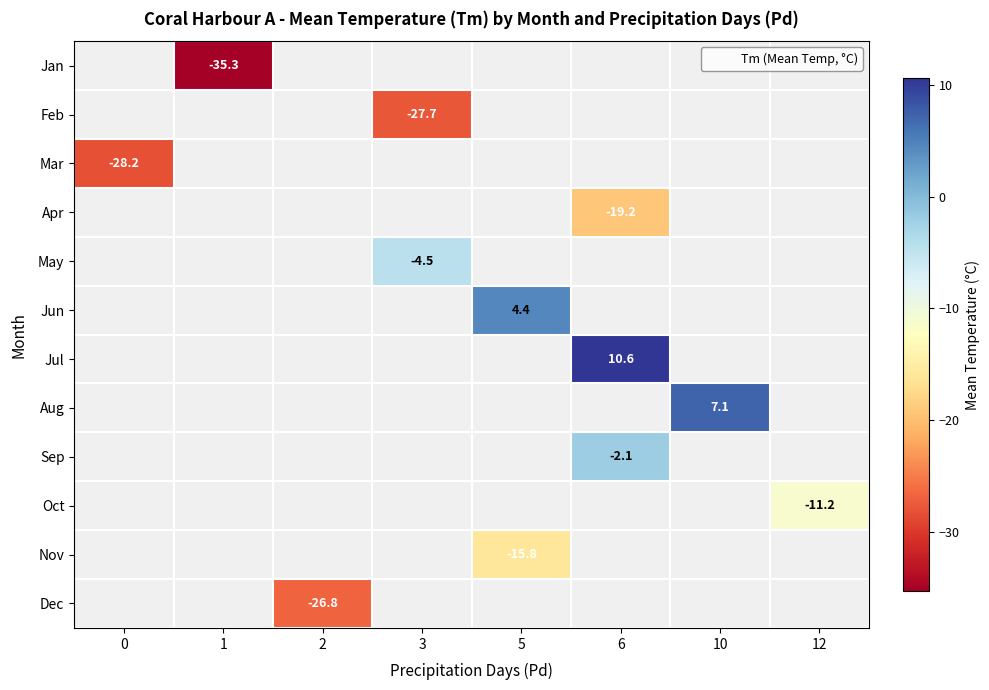

The Dec series shows -15.6 at 2. True or false?

False